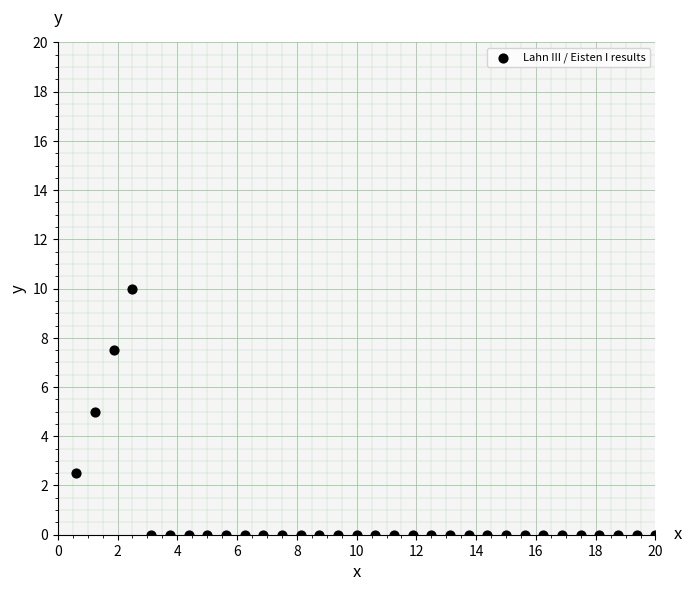

What is the range of X values (max minus min)?

19.4